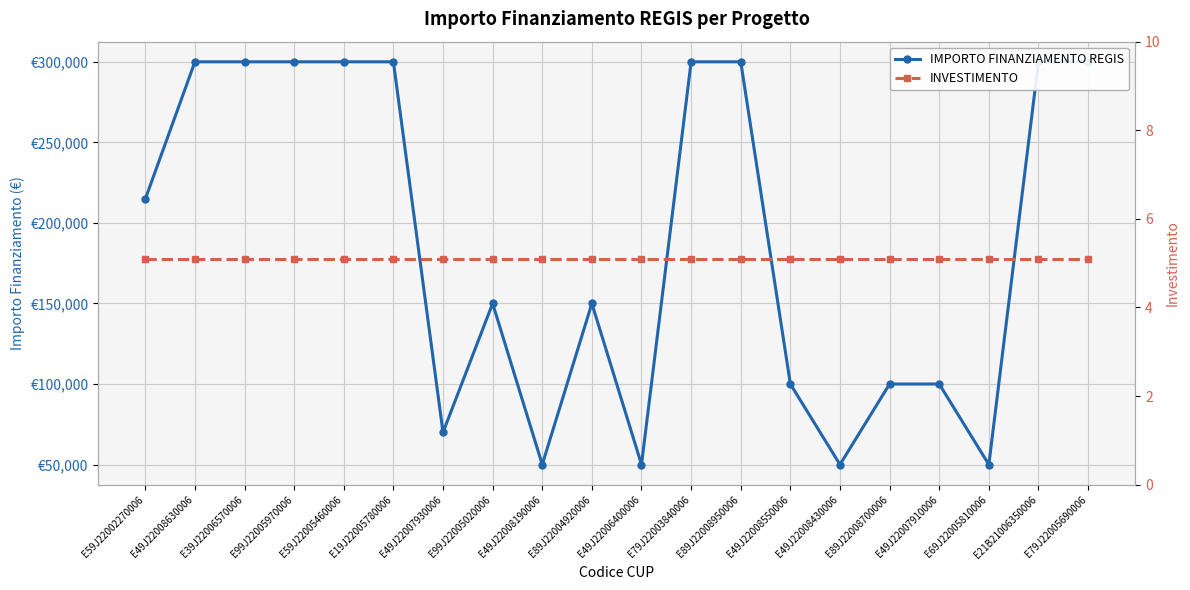

True or false: IMPORTO FINANZIAMENTO REGIS and INVESTIMENTO cross at least once.

False